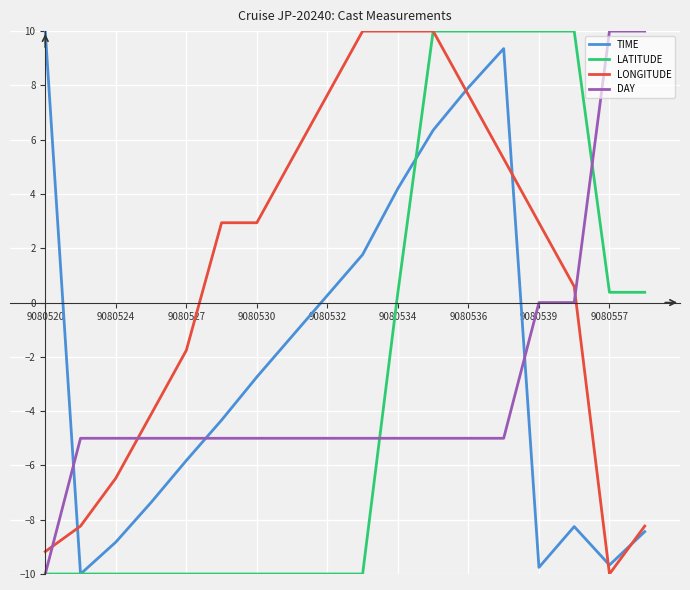

How many values in LATITUDE are above zero?

8